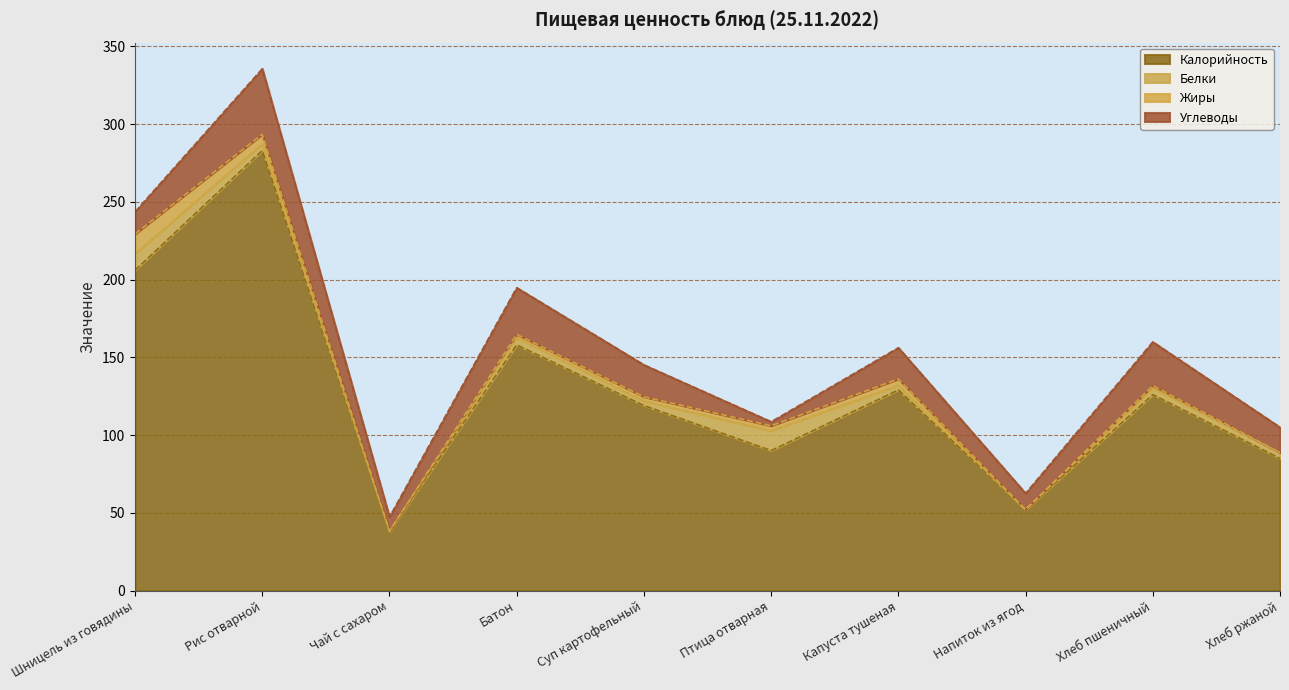

What is the difference between the Углеводы values at Шницель из говядины and Напиток из ягод?

3.8